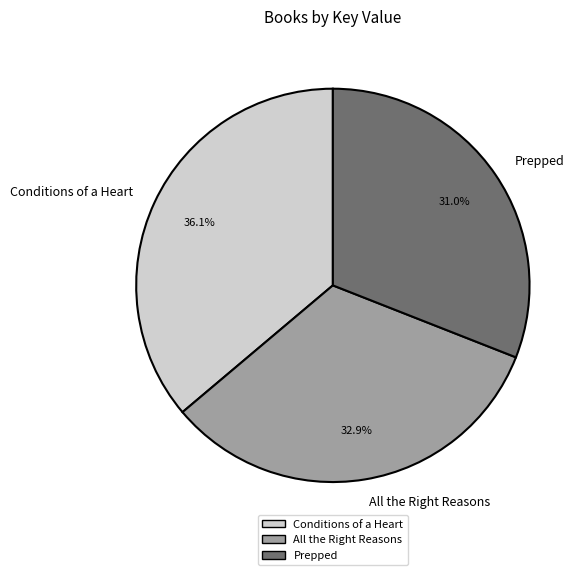

To the nearest percent, what percentage of the pie is Prepped?

31%